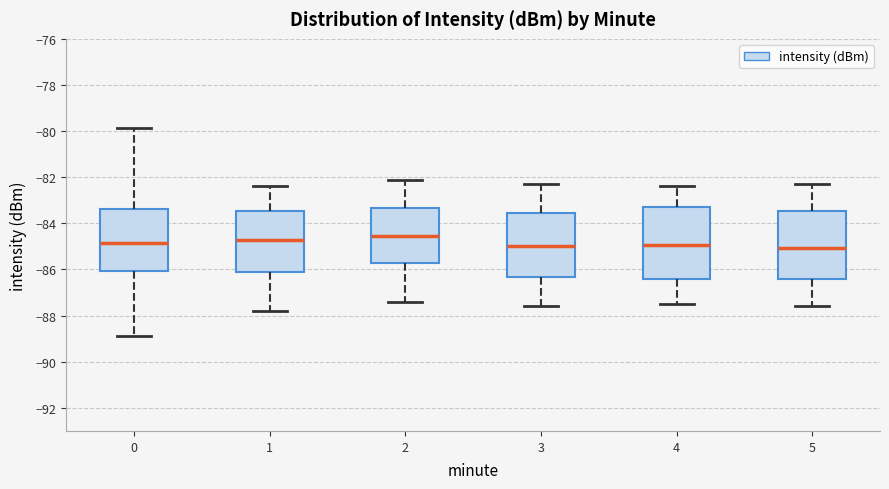

Where does the upper whisker of the box at x = 4 end on the y-axis? The values are not printed on the chart, so give them approximately, as read against the axis.

-82.4